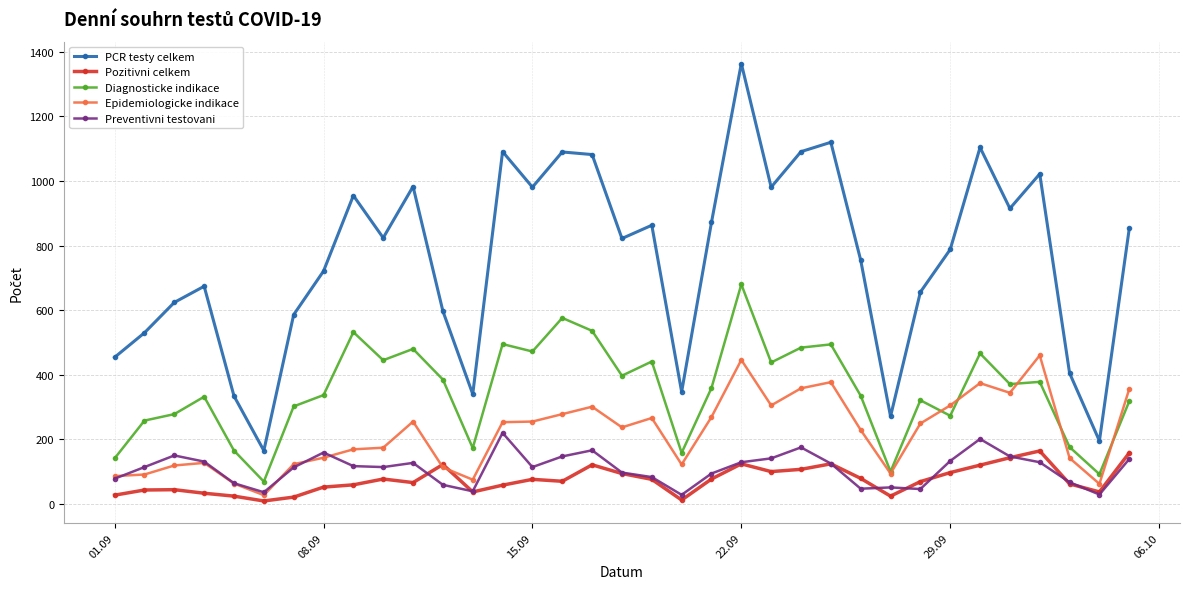

Which series has the largest total across all categories?

PCR testy celkem